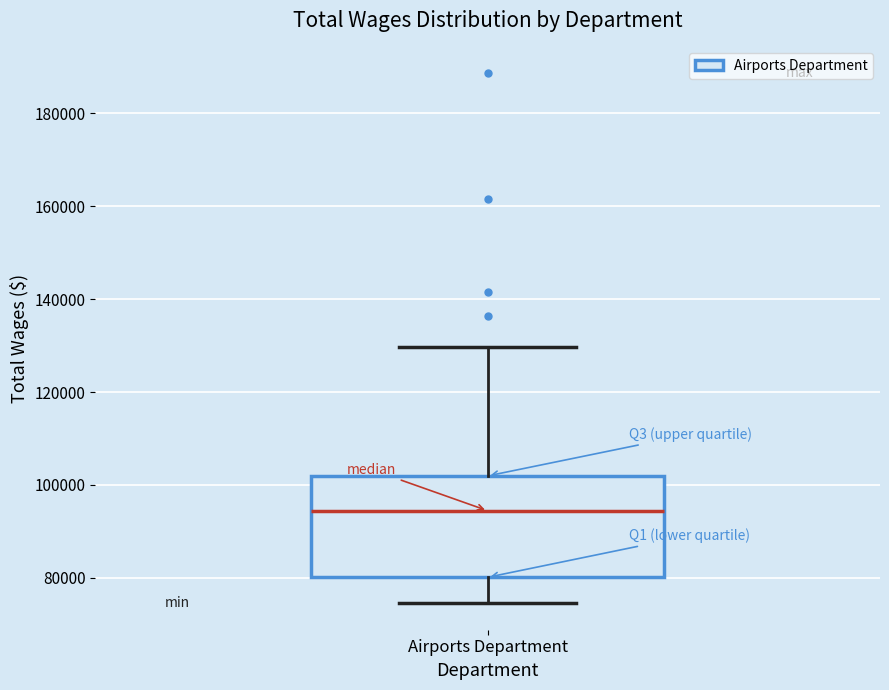

Transcribe this box plot: give where the median line is, the range the box spans, and where the two whiskers end, as read against the y-axis. The values are not printed on the chart, so give them approximately, as read against the axis.

median 94000, box 80000 to 102000, whiskers 74000 to 130000